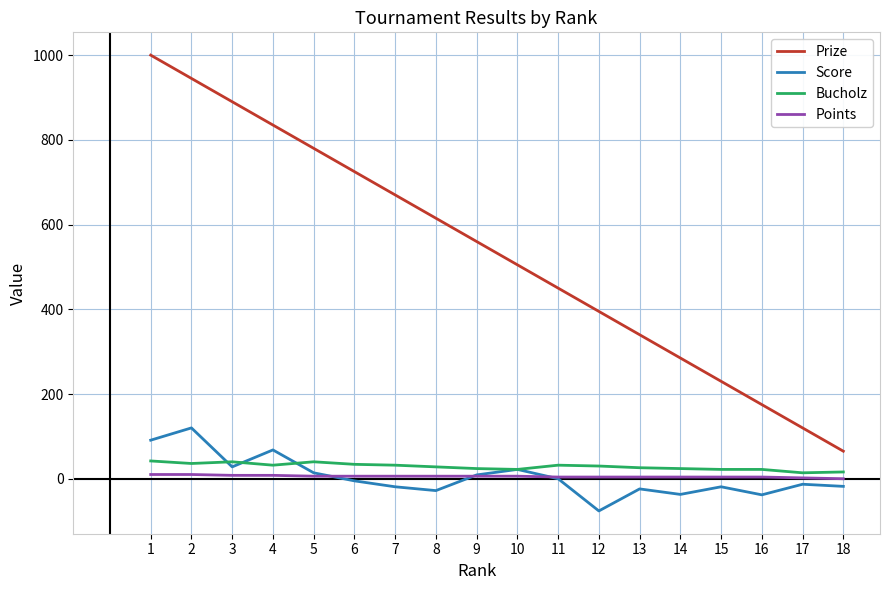

The value of Prize at 9 is 335. True or false?

False